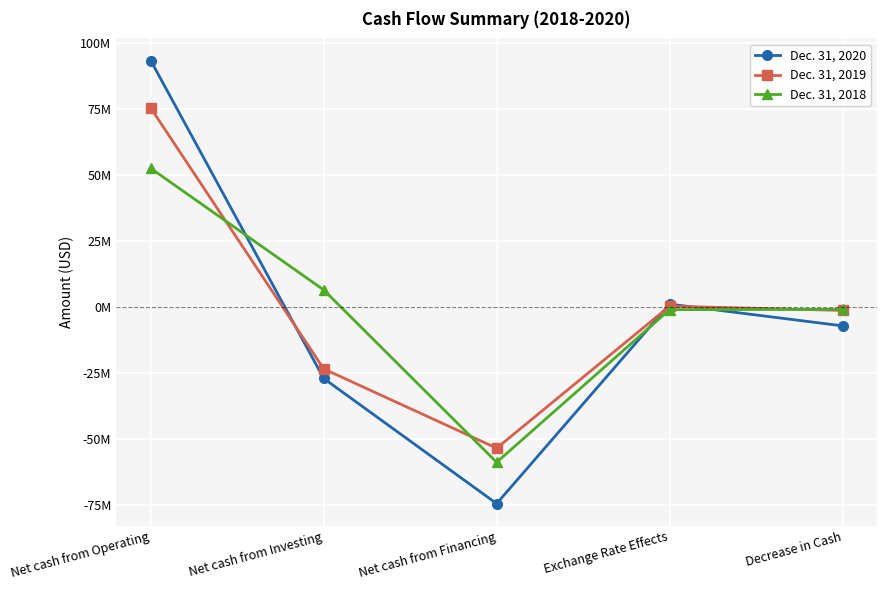

Which category has the highest value in the Dec. 31, 2018 series?

Net cash from Operating